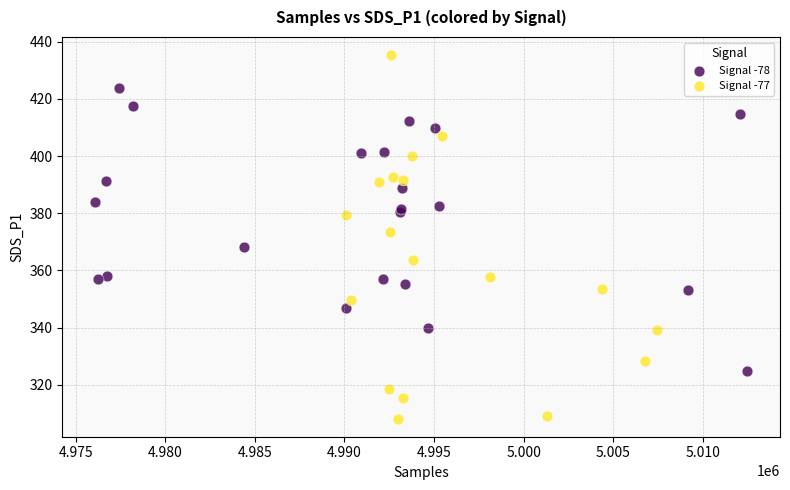

Which series reaches the maximum Y coordinate?

Signal -77